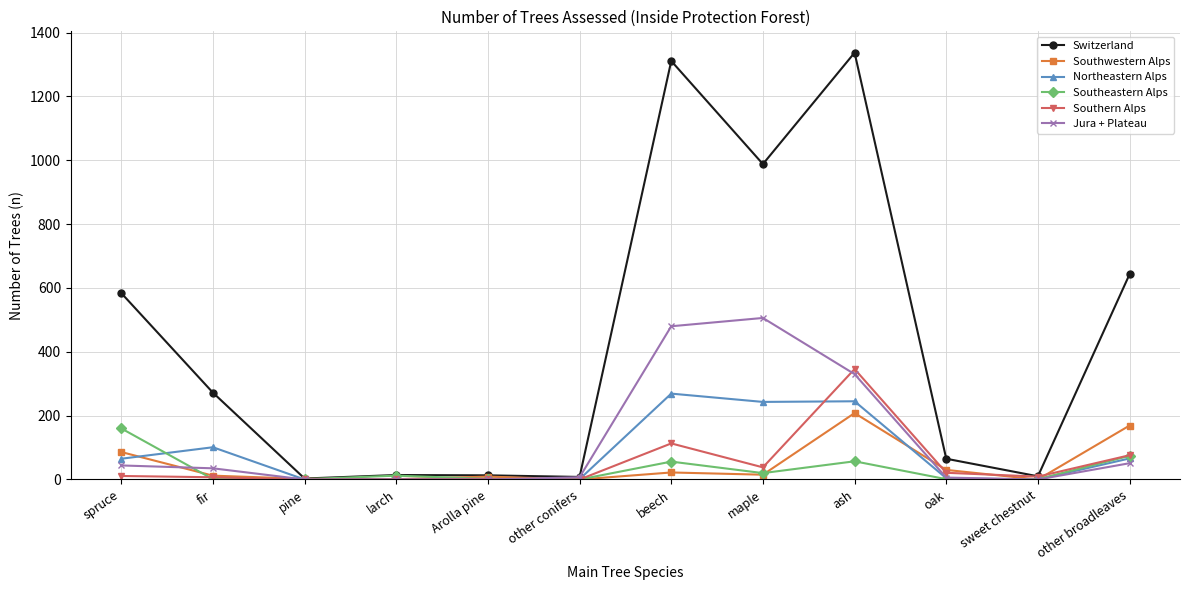

Which series changed the most between fir and oak?

Switzerland